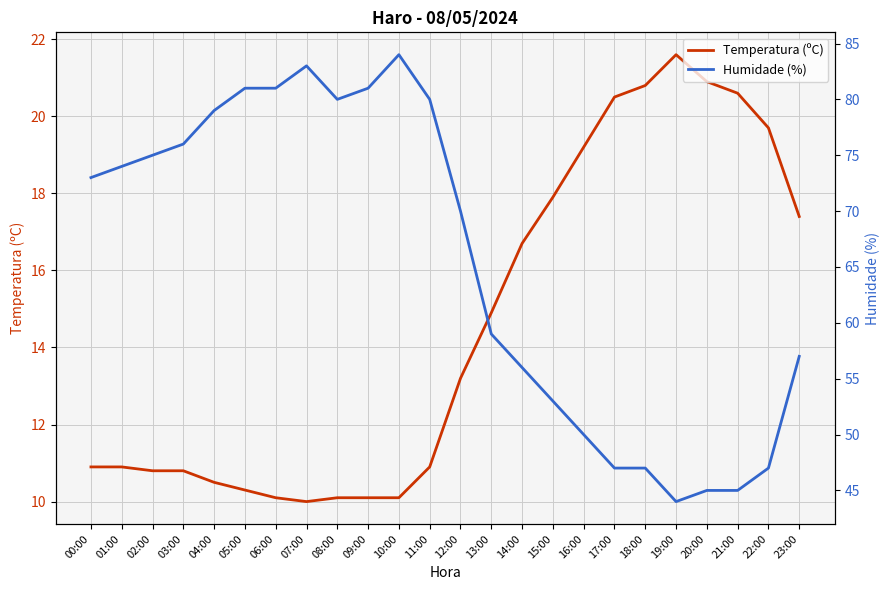

Is this an area chart (filled region under the line)?

No